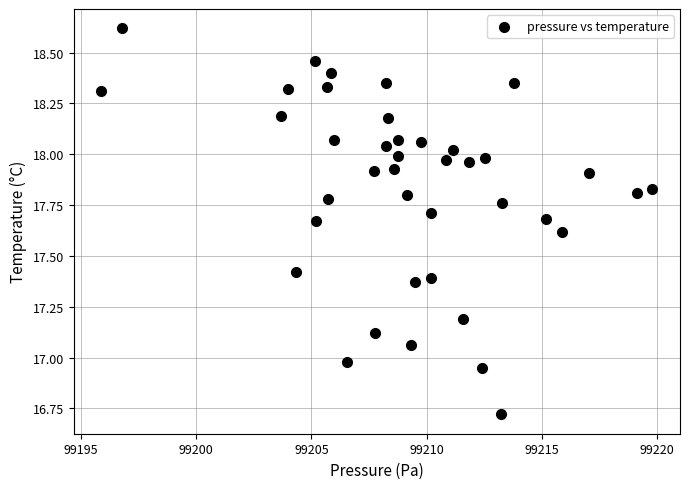

What is the range of X values (max minus min)?

23.9